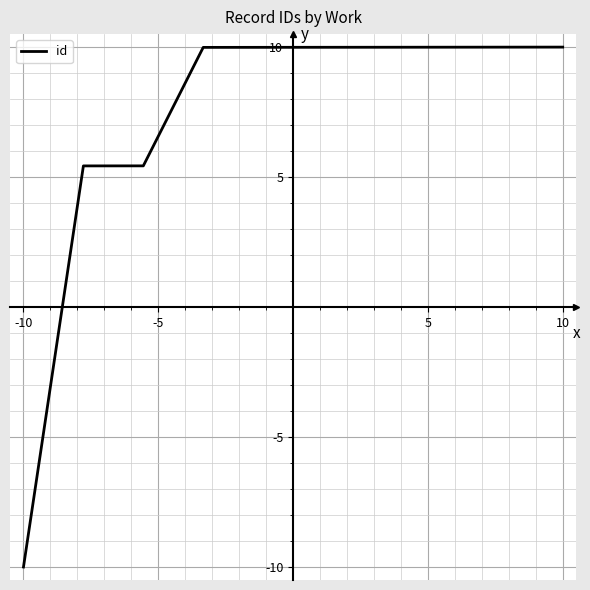

What is the greatest value displayed?

10.0